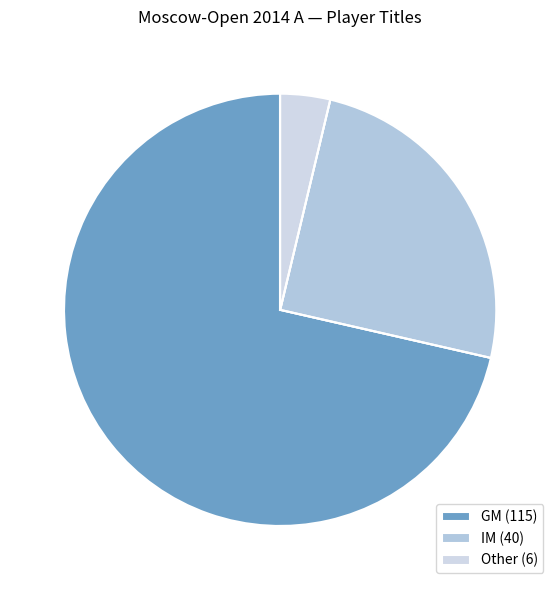

Combined, do IM and GM account for over 50%?

Yes